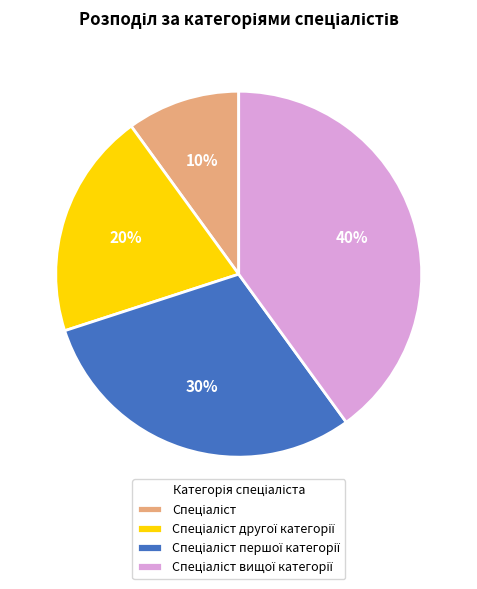

Is there a majority slice in this chart?

No